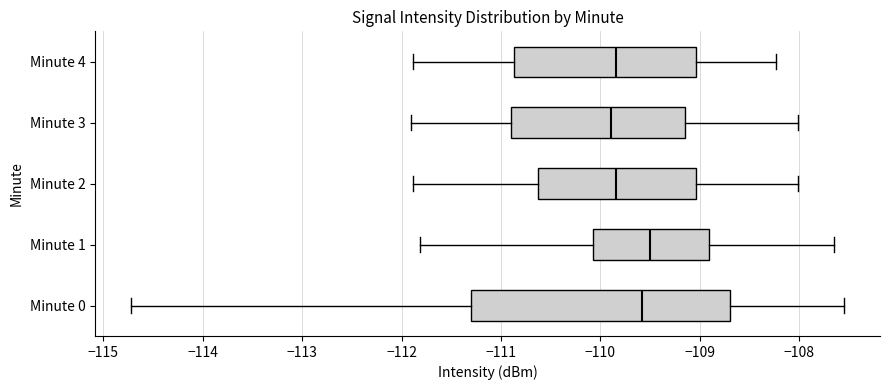

Where is the left edge of the box for Minute 0 on the x-axis? The values are not printed on the chart, so give them approximately, as read against the axis.

-111.3